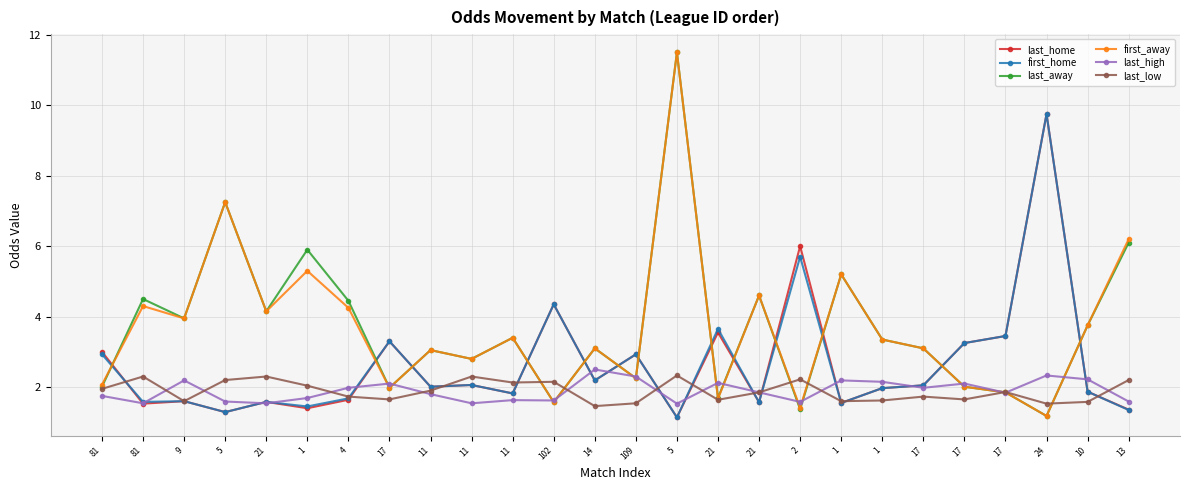

Count the number of data series in this chart.

6